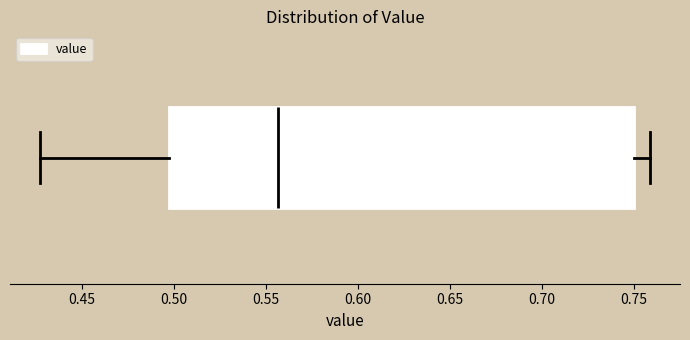

Where does the median line of the box sit on the x-axis? The values are not printed on the chart, so give them approximately, as read against the axis.

0.555